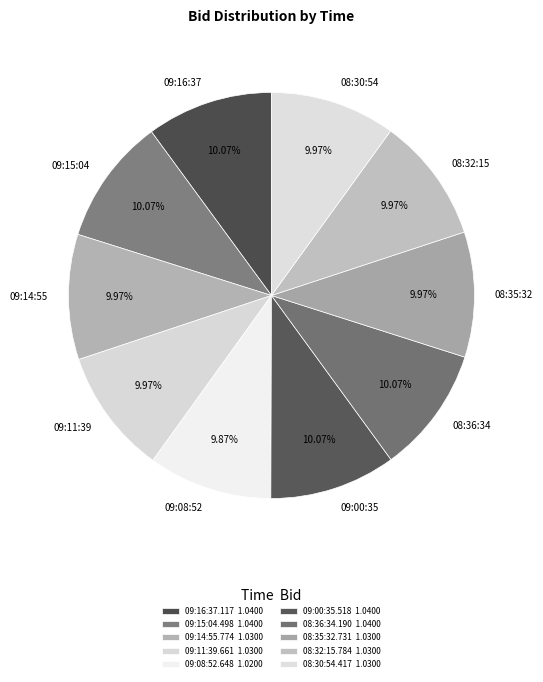

What portion of the pie excludes 09:08:52.648?

90.1%